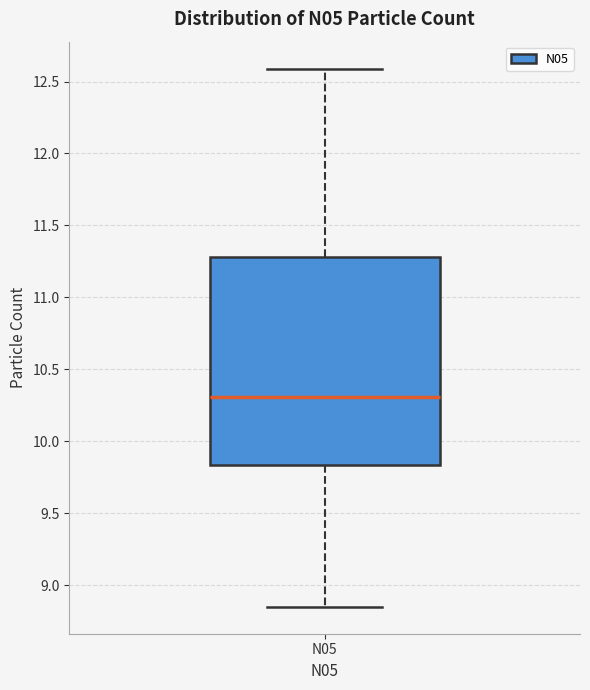

Where is the lower edge of the box for N05 on the y-axis? The values are not printed on the chart, so give them approximately, as read against the axis.

9.85